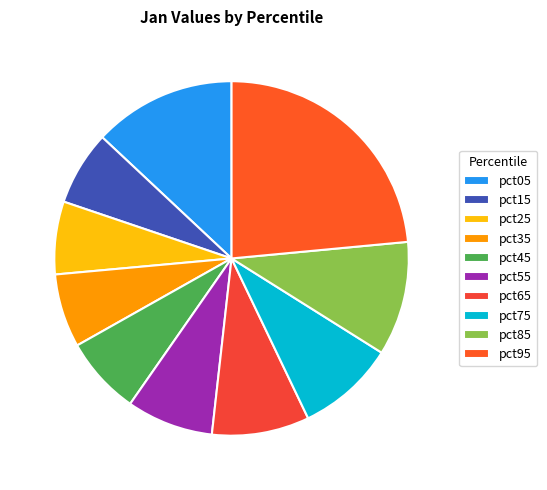

True or false: pct05 accounts for 13% of the total.

True